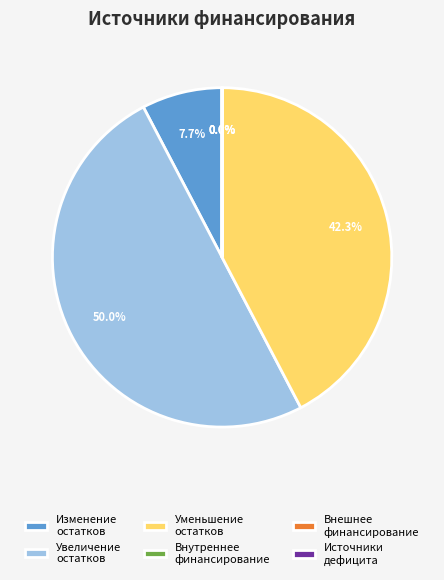

Which category has the biggest portion of the pie?

Увеличение остатков